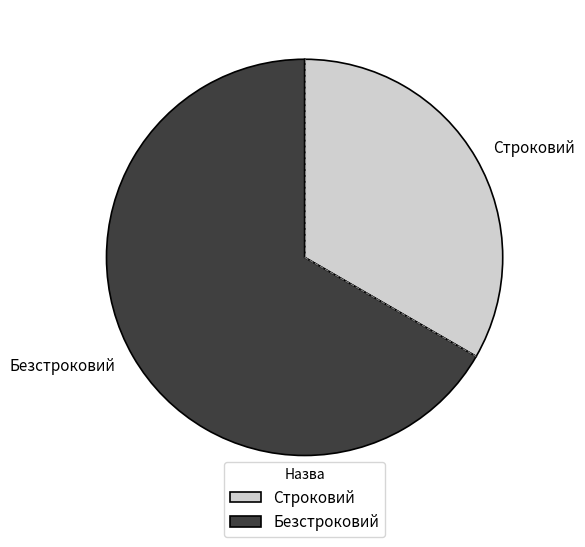

Rank the categories by value from highest to lowest.

Безстроковий, Строковий